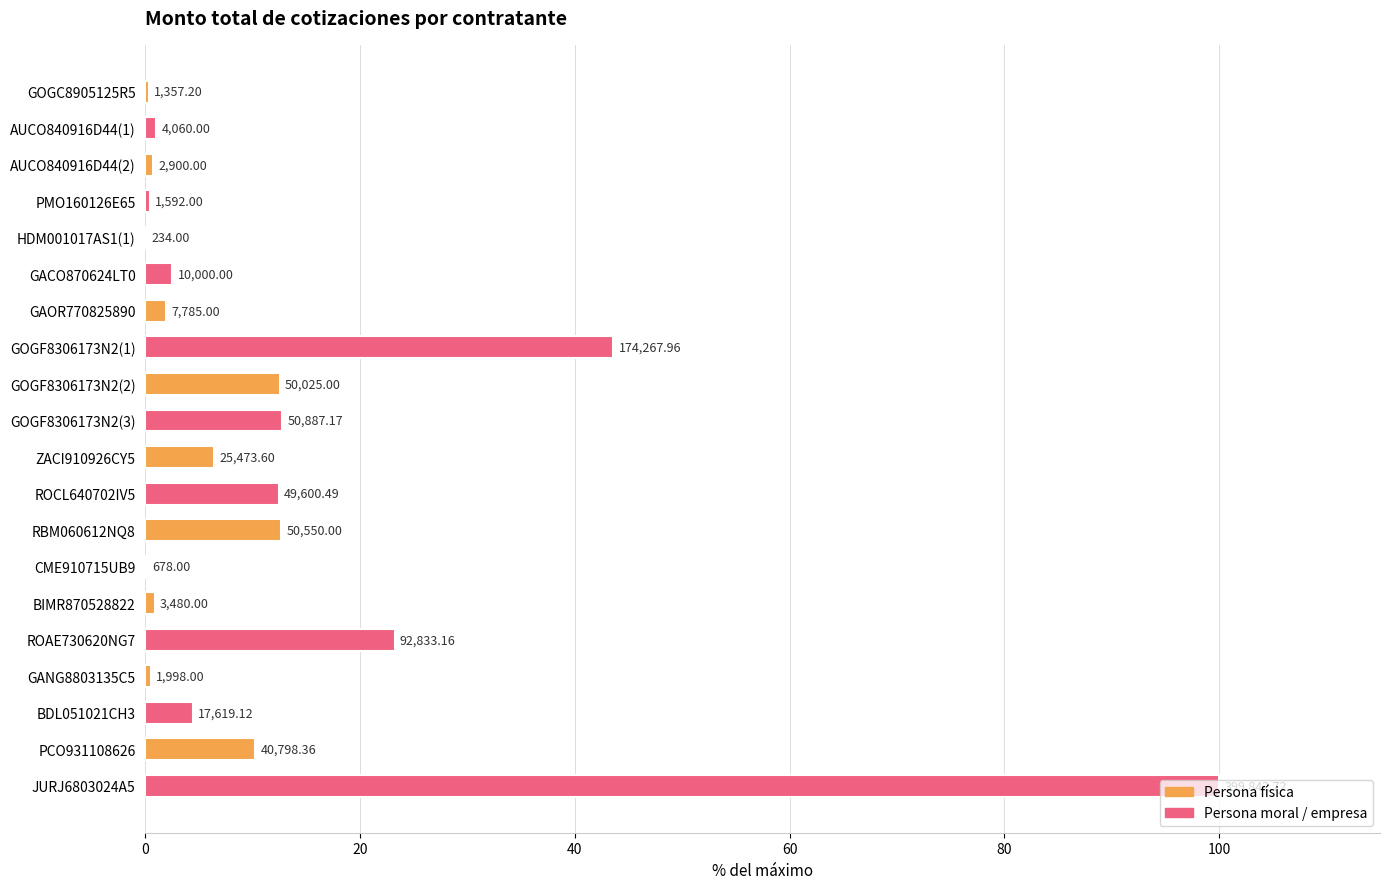

Are the bars horizontal?

Yes